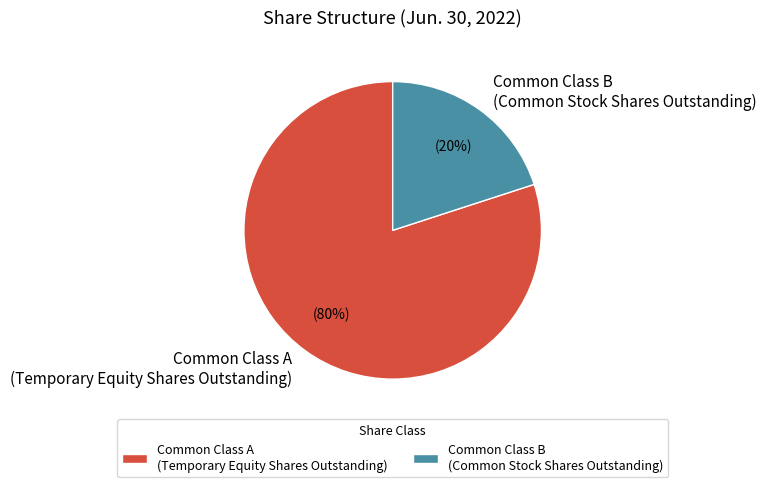

What percentage is the Common Class B (Common Stock Shares Outstanding) slice, to the nearest percent?

20%